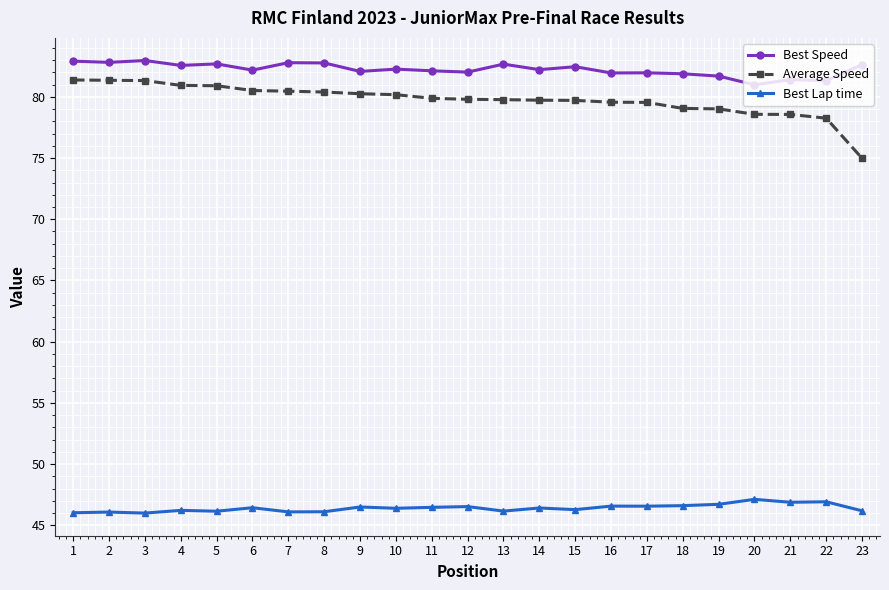

Rank the series at 9 from lowest to highest value.

Best Lap time, Average Speed, Best Speed